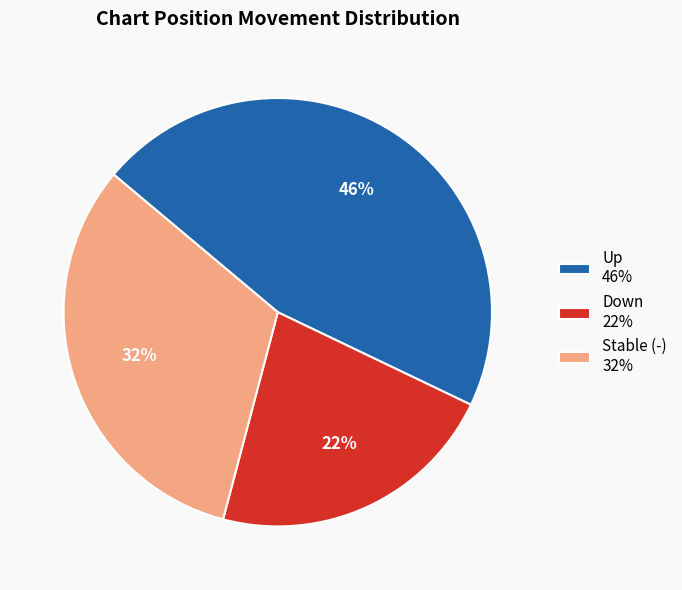

To the nearest percent, what portion does Up 46% represent?

46%